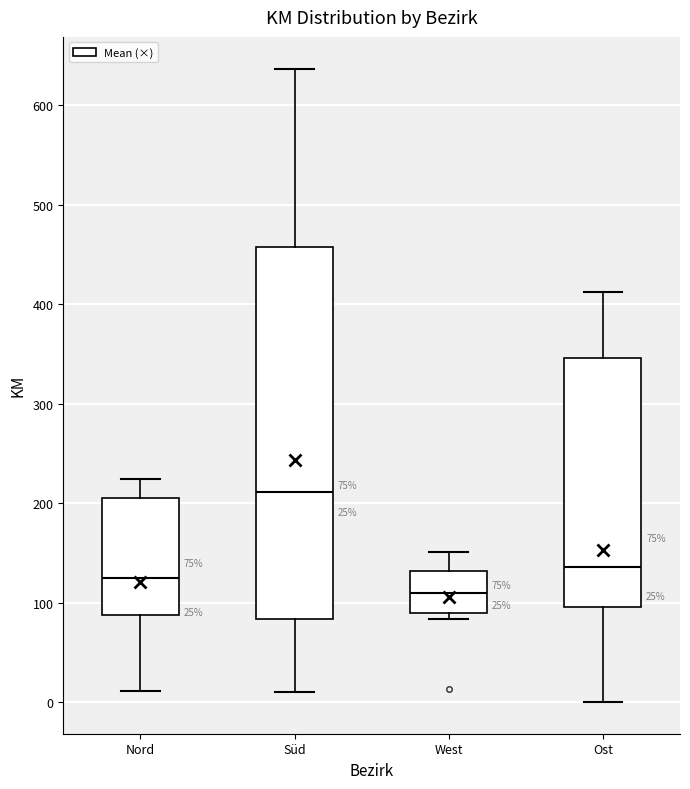

Which box's median line is the highest?

Süd